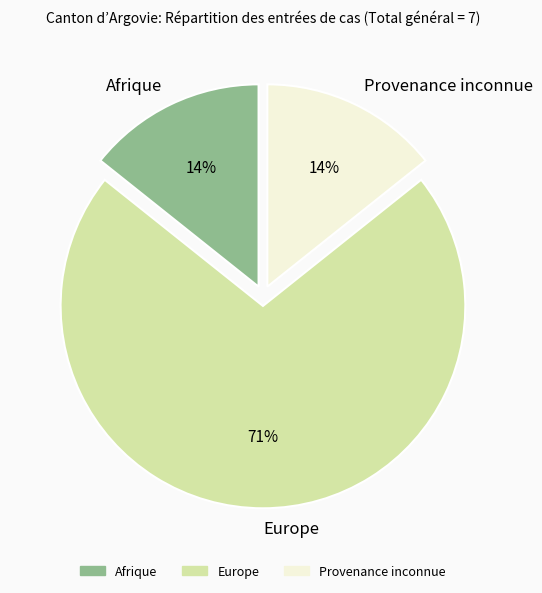

Which slice is the largest?

Europe